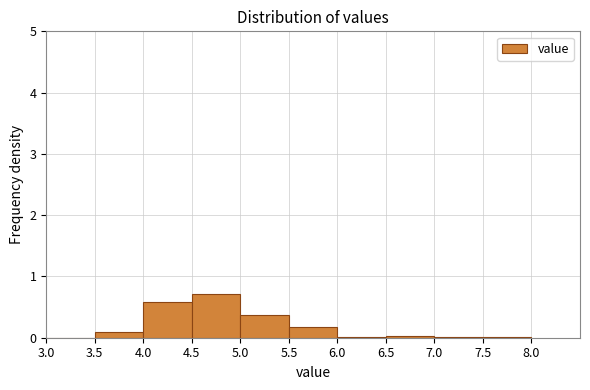

Reading left to right, transcribe this chart: for each bar, give the range it covers on the x-axis and its height. The values are not printed on the chart, so give them approximately, as read against the axis.

3.0 to 3.5: 0
3.5 to 4.0: under 0.1
4.0 to 4.5: 0.6
4.5 to 5.0: 0.7
5.0 to 5.5: 0.4
5.5 to 6.0: 0.2
6.0 to 6.5: under 0.1
6.5 to 7.0: under 0.1
7.0 to 7.5: under 0.1
7.5 to 8.0: under 0.1